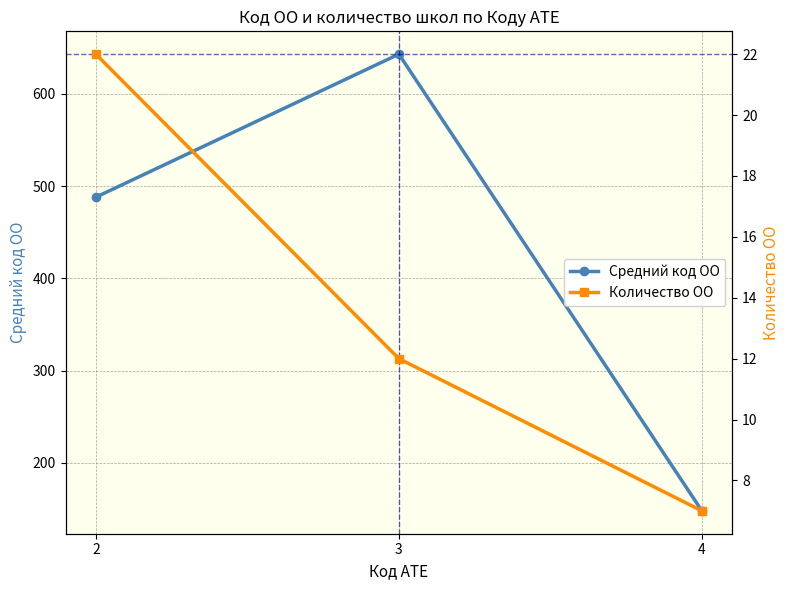

What is the sum of all Количество ОО values?

41